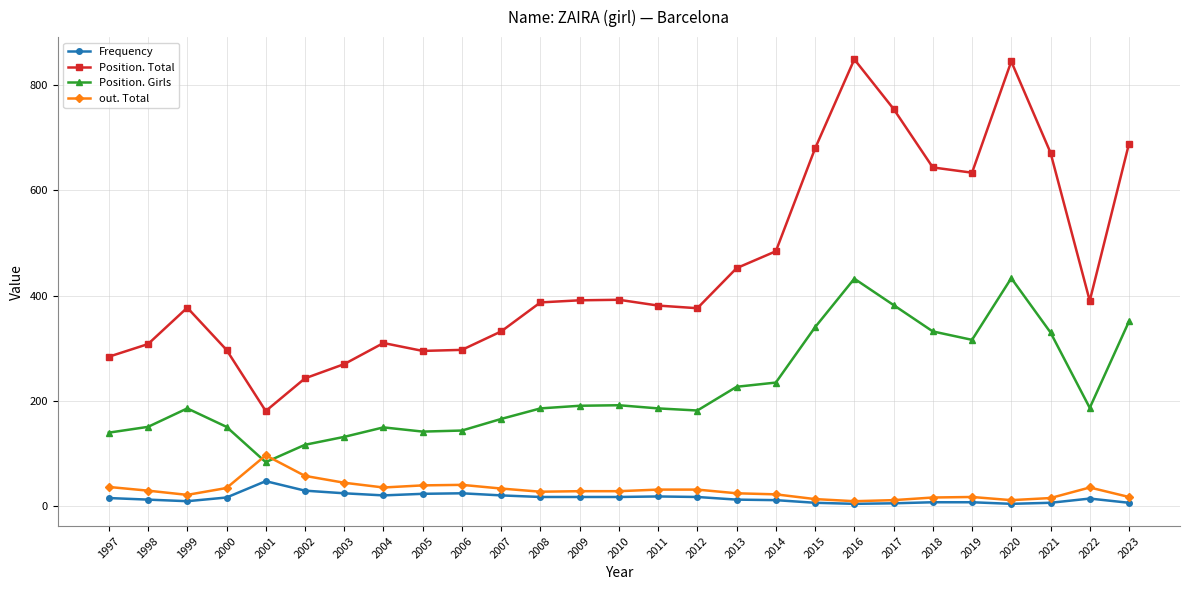

What is the difference between the highest and lowest values at 2003?

245